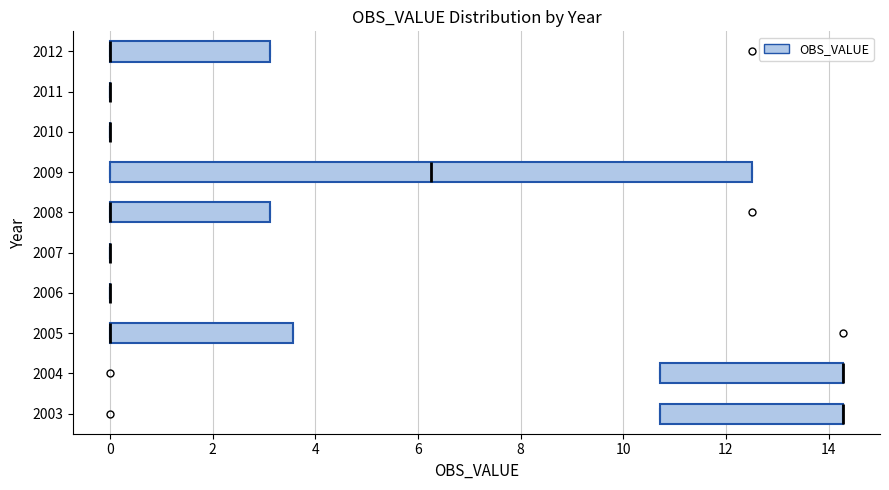

Which box is the widest, from its left edge to its right edge?

2009